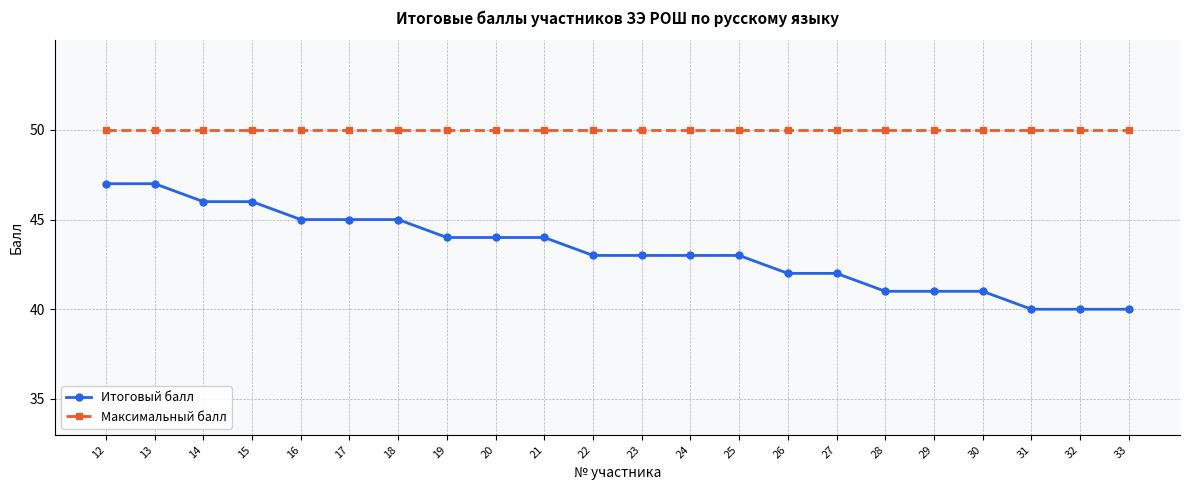

True or false: Итоговый балл and Максимальный балл intersect in this chart.

False